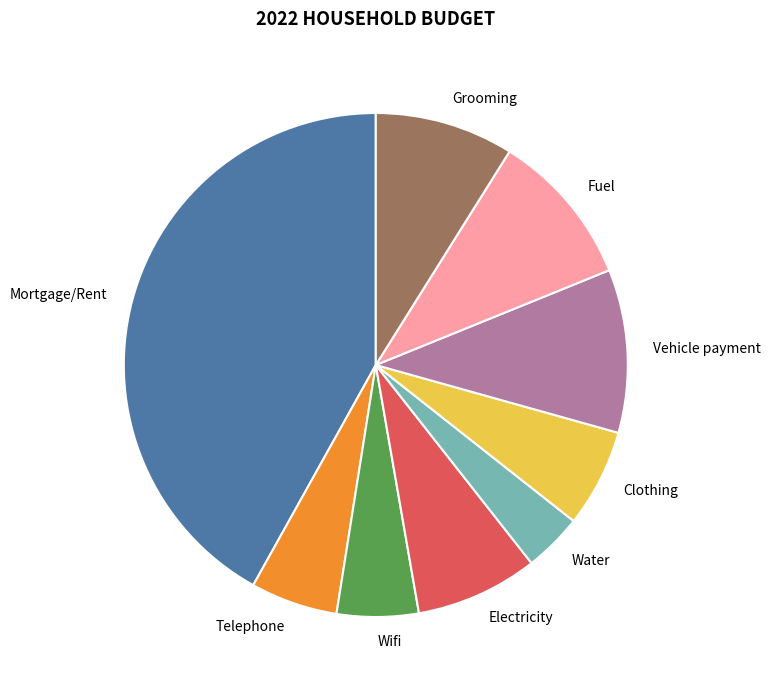

Is there any slice that represents more than half of the pie?

No